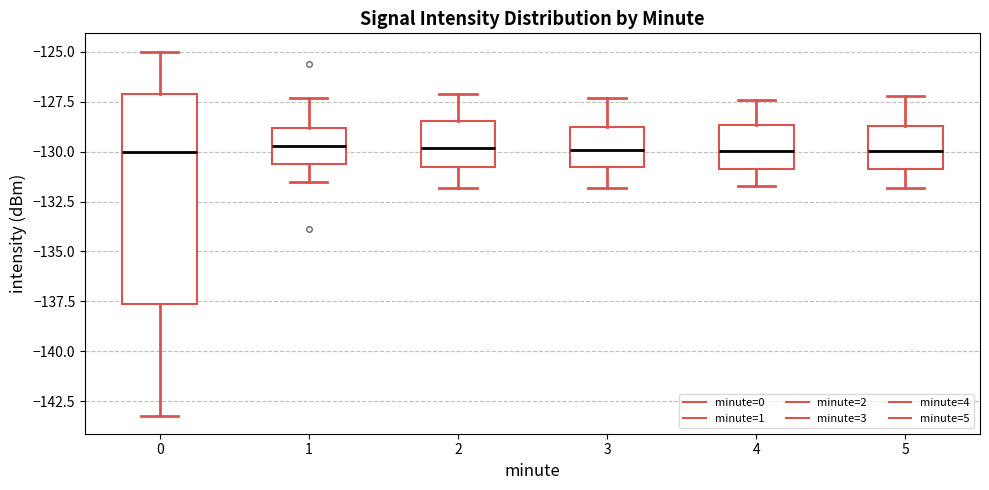

Comparing the boxes themselves (not the whiskers), which one is the tallest?

0